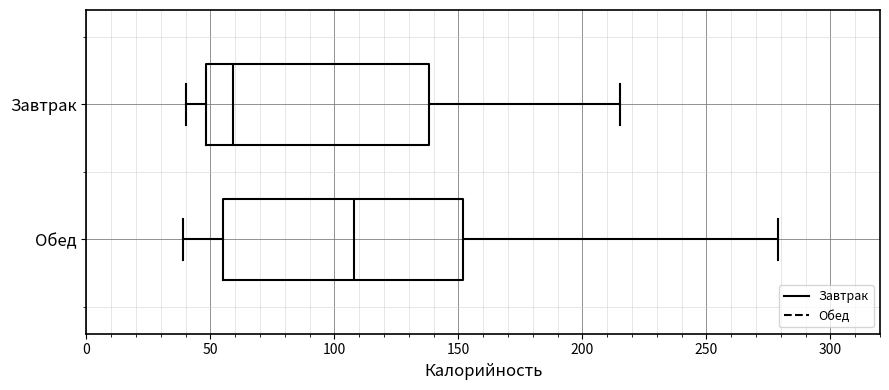

Which box is the widest, from its left edge to its right edge?

Обед